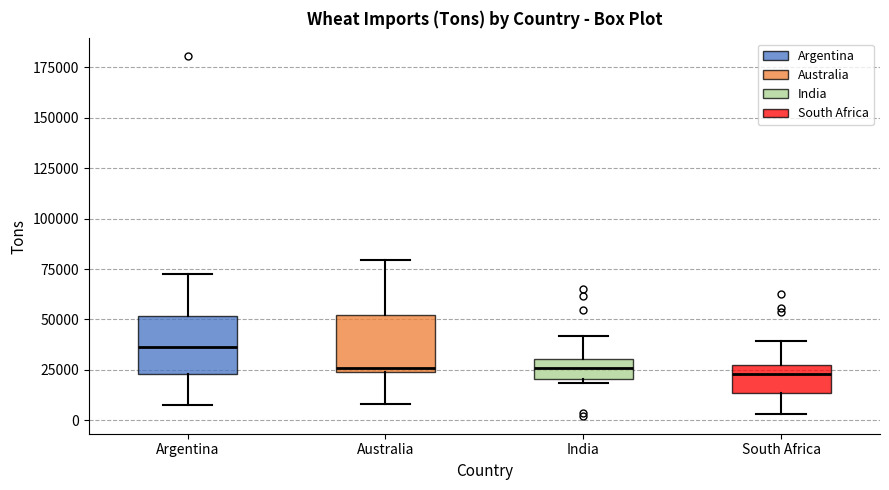

Reading left to right, transcribe this box plot: for each box, give where its median line is, the range the box spans, and where its two whiskers end, as read against the y-axis. The values are not printed on the chart, so give them approximately, as read against the axis.

Argentina: median 35000, box 25000 to 50000, whiskers 10000 to 75000
Australia: median 25000 (just above the box's lower edge), box 25000 to 50000, whiskers 10000 to 80000
India: median 25000, box 20000 to 30000, whiskers 20000 (just below the box's lower edge) to 40000
South Africa: median 25000, box 15000 to 30000, whiskers 5000 to 40000